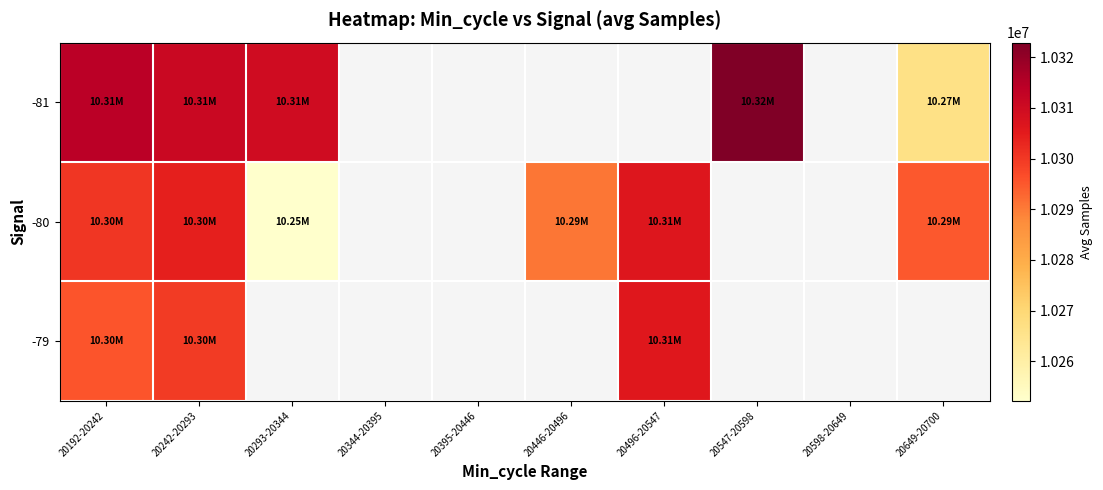

Which series has the largest range (max minus min)?

-81